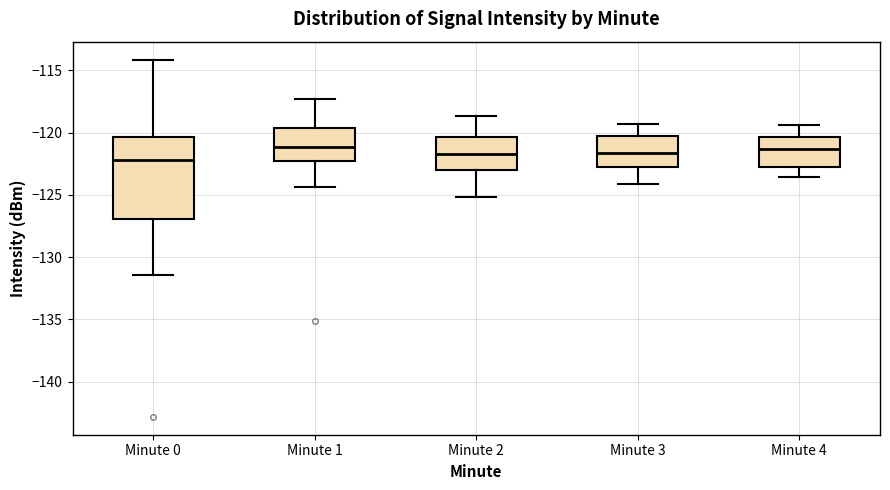

Where does the lower whisker of the box for Minute 4 end on the y-axis? The values are not printed on the chart, so give them approximately, as read against the axis.

-123.5